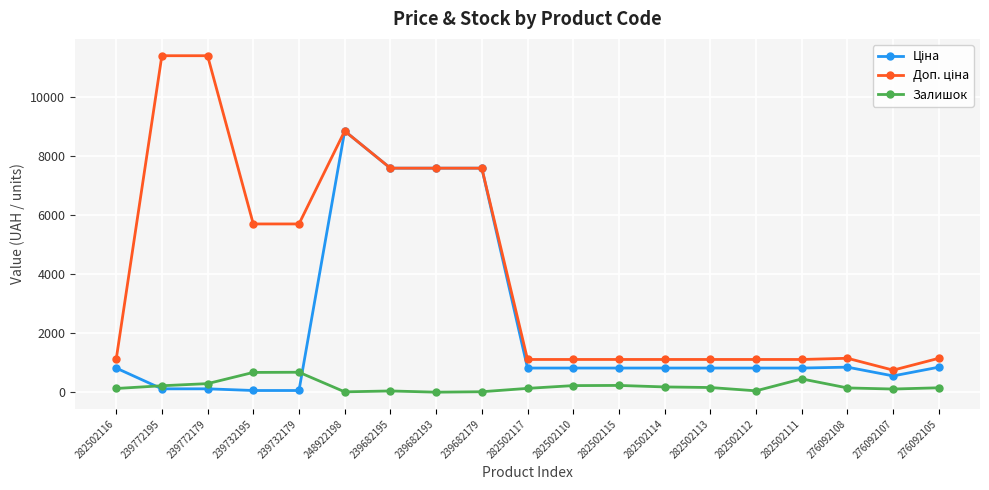

The Залишок series shows 229.0 at 282502115. True or false?

True